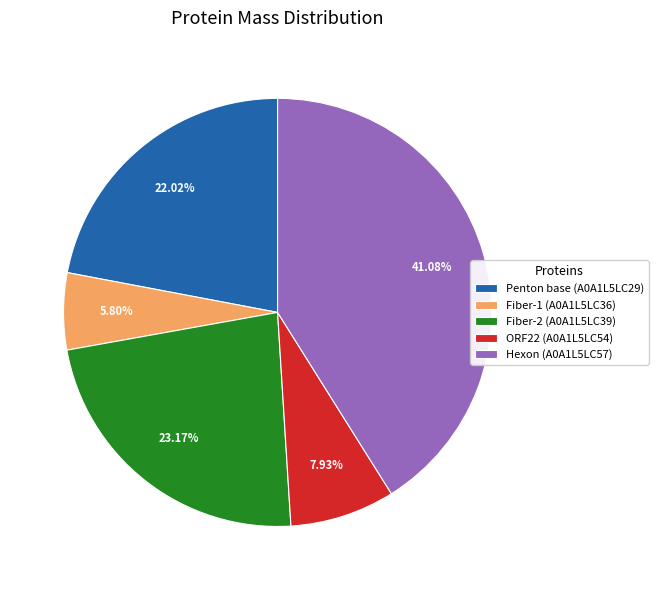

What is the largest slice in the pie chart?

Hexon (A0A1L5LC57)